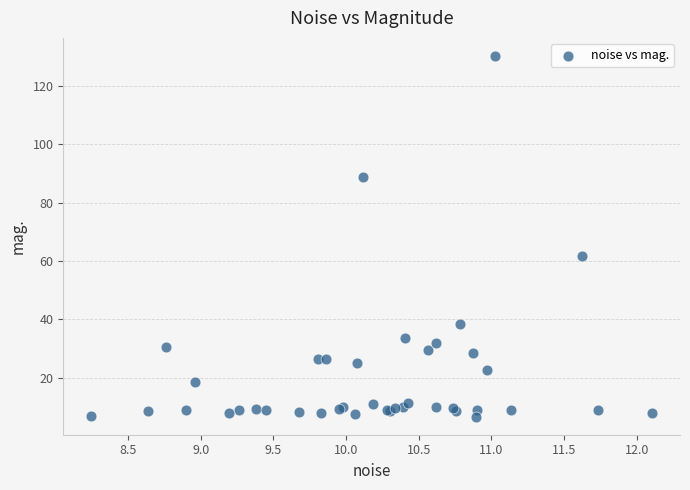

What Y value in the scatter plot is closest to 68?

61.9